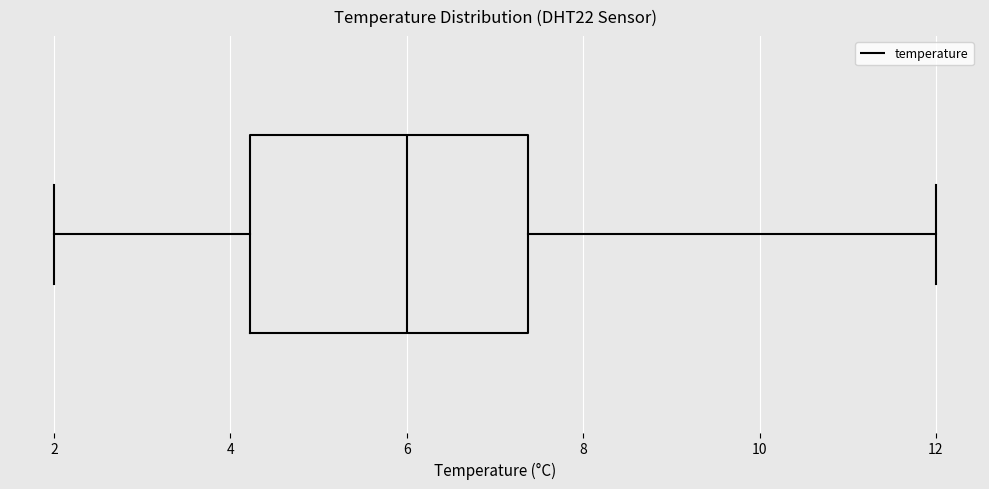

Read this box plot against the x-axis: the position of the median line, the range covered by the box, and the ends of both whiskers. The values are not printed on the chart, so give them approximately, as read against the axis.

median 6.0, box 4.2 to 7.4, whiskers 2.0 to 12.0